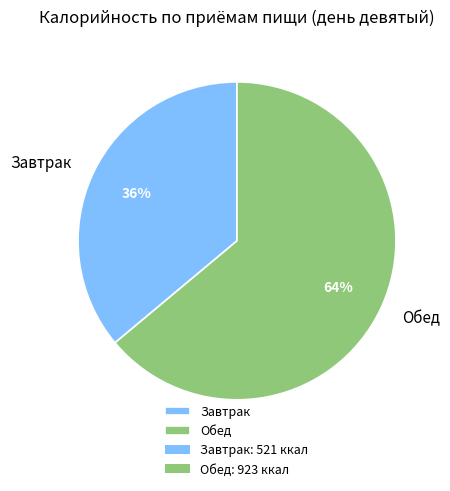

Is Завтрак the majority of the pie?

No